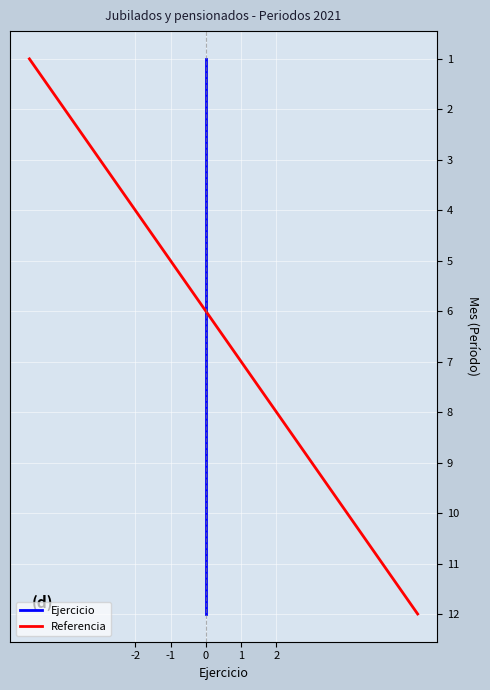

Is it true that Referencia equals 8 at 2?

True